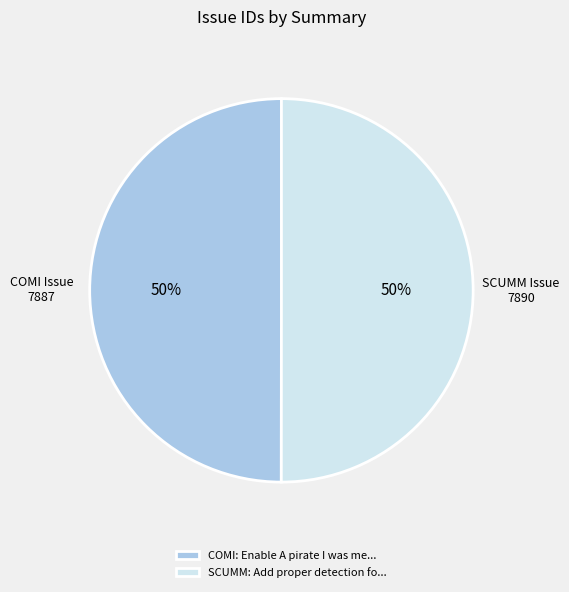

What is the ratio of the value at SCUMM: Add proper detection fo... to the value at COMI: Enable A pirate I was me...?

1.0